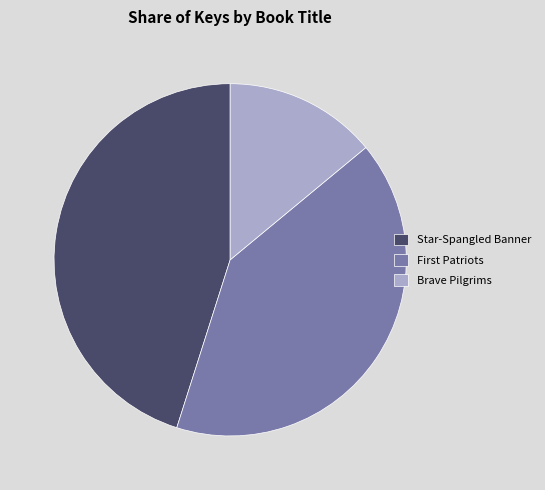

Count the number of slices in the pie.

3